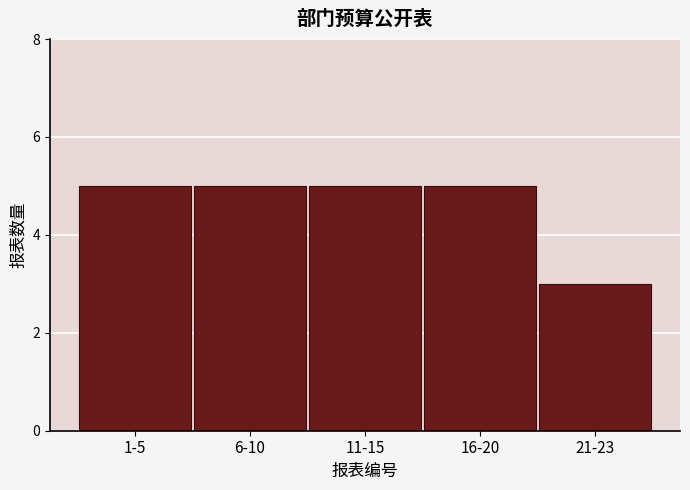

Reading left to right, what are all the values shown in this chart?

5	5	5	5	3